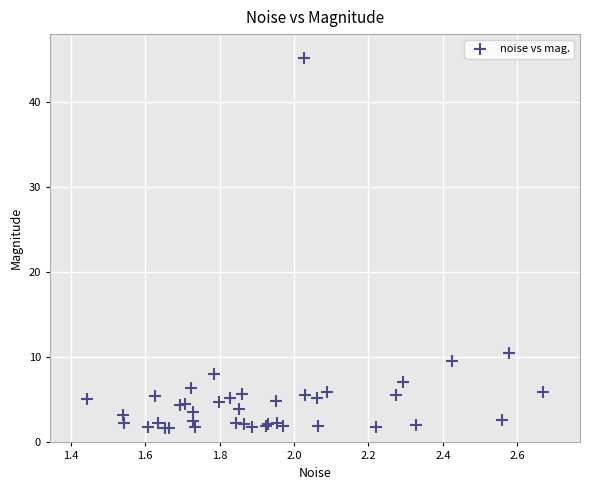

What Y value in the scatter plot is closest to 23?

10.5